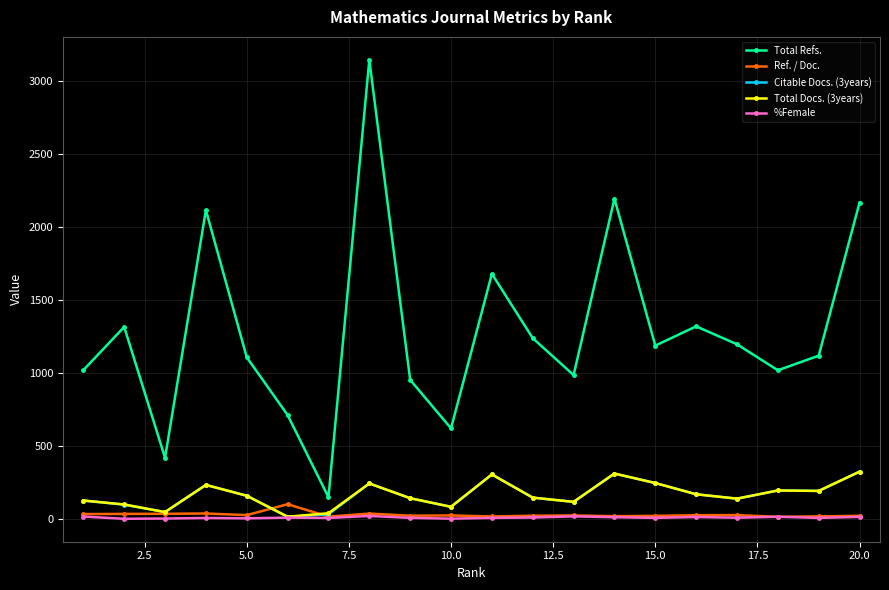

Which series has the widest spread of values?

Total Refs.